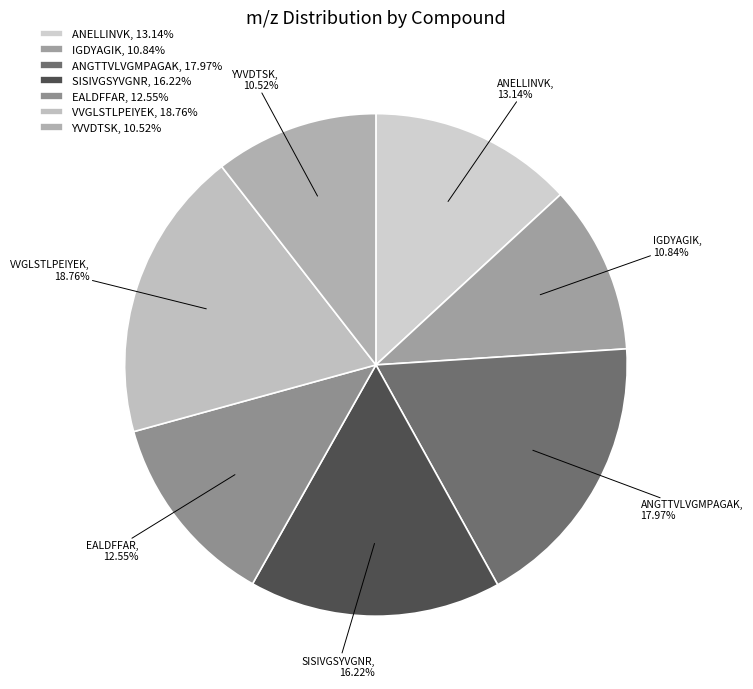

To the nearest percent, what is the difference between the largest and smallest slice percentages?

8%